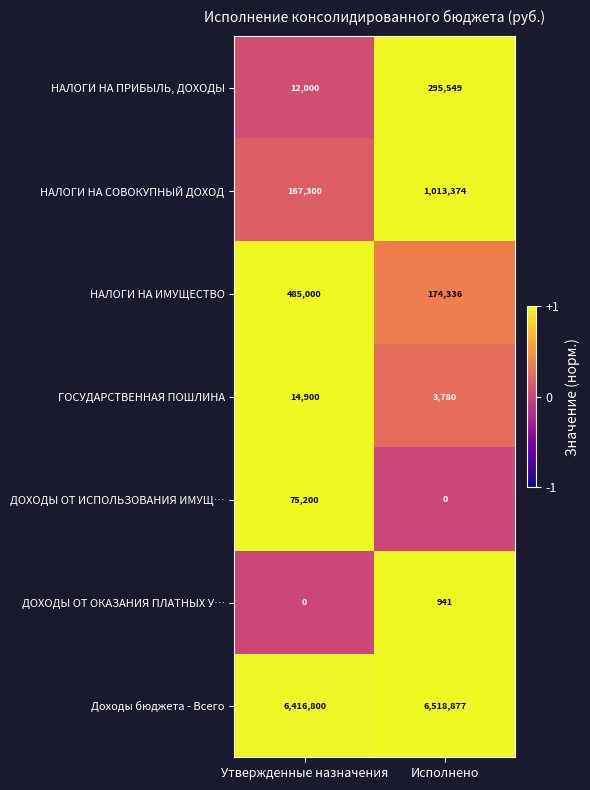

At which category is the sum across all series the highest?

Исполнено